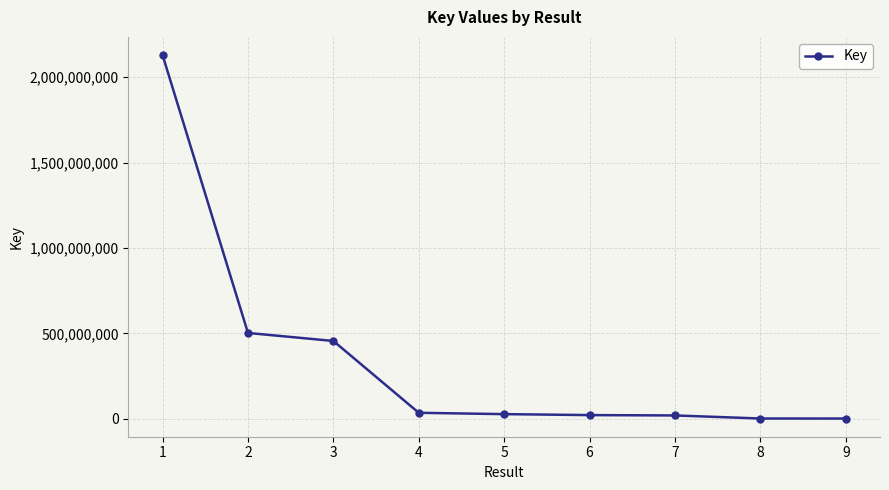

The value at 3 is 217179272. True or false?

False